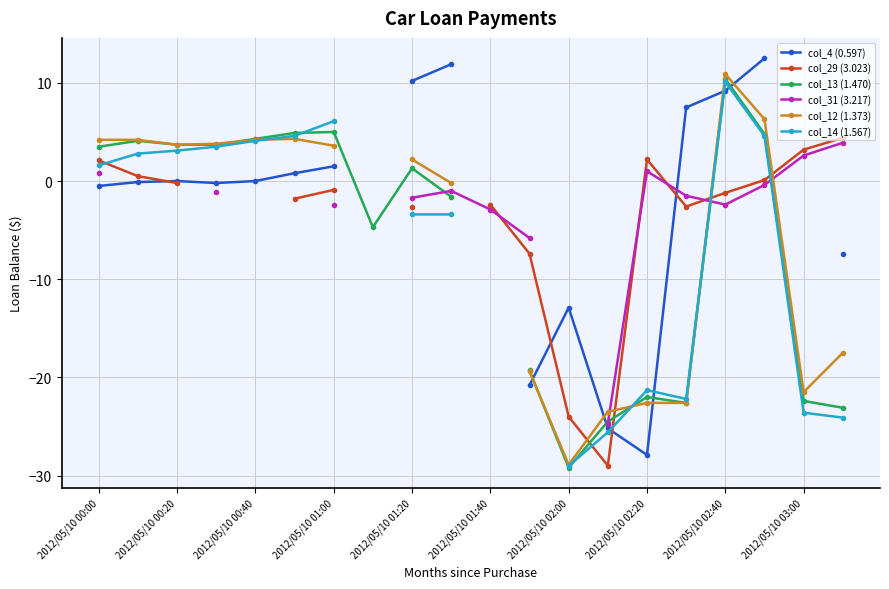

How many values in the col_29 (3.023) series are below -1?

8